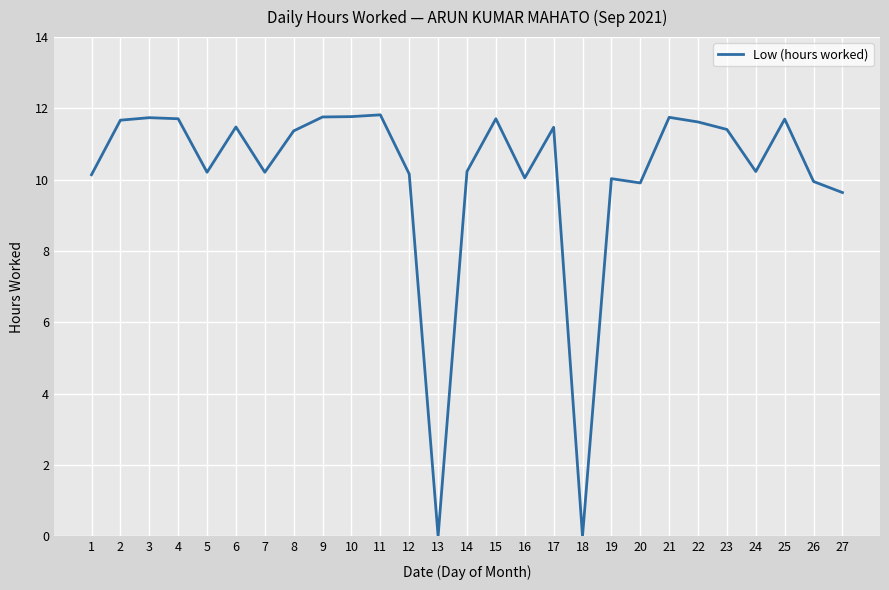

What is the difference between the maximum and minimum values?

11.8